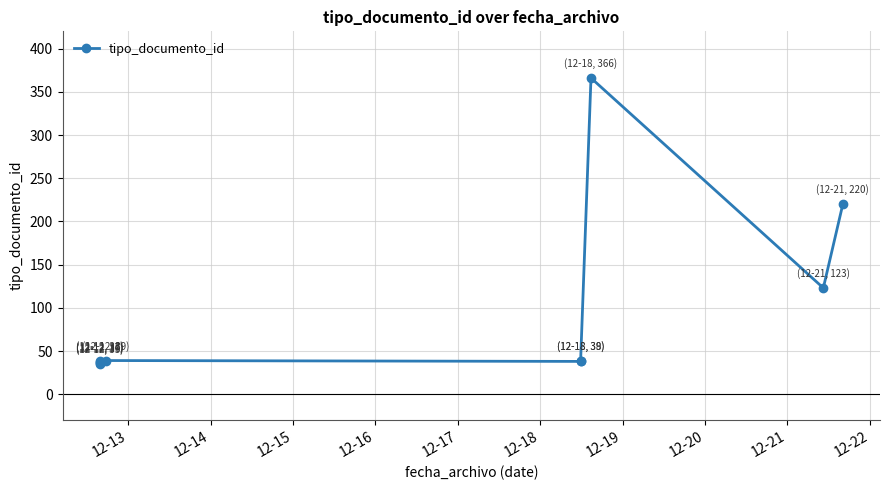

Does the chart have visible grid lines?

Yes